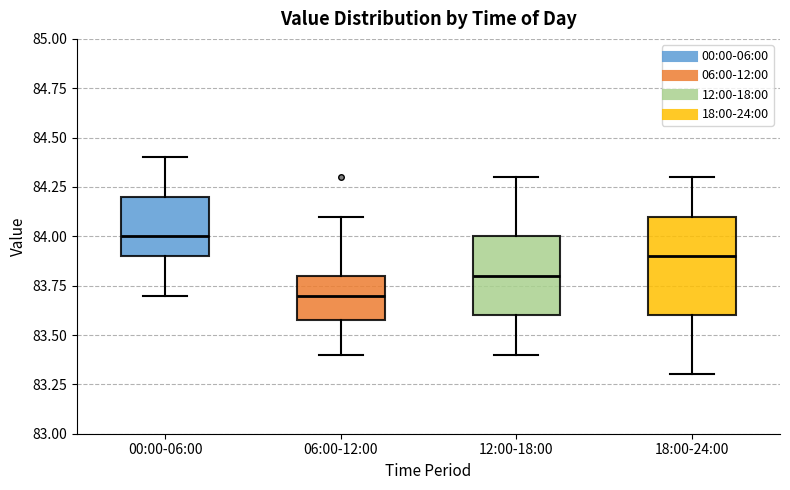

Which box is the tallest, from its lower edge to its upper edge?

18:00-24:00